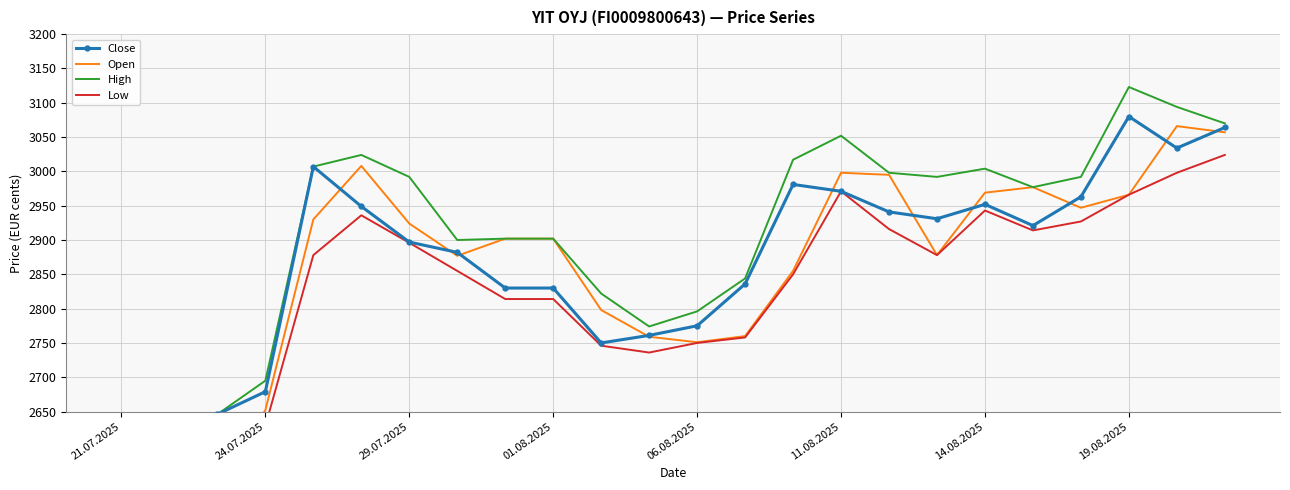

True or false: Close and Low intersect in this chart.

False